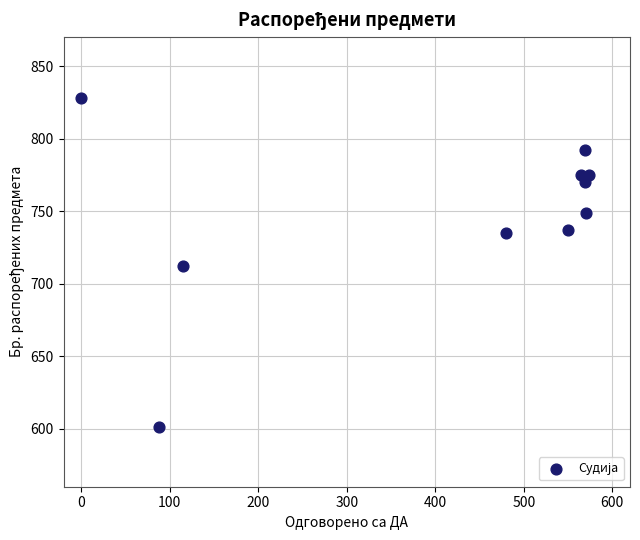

What is the range of Y values (max minus min)?

227